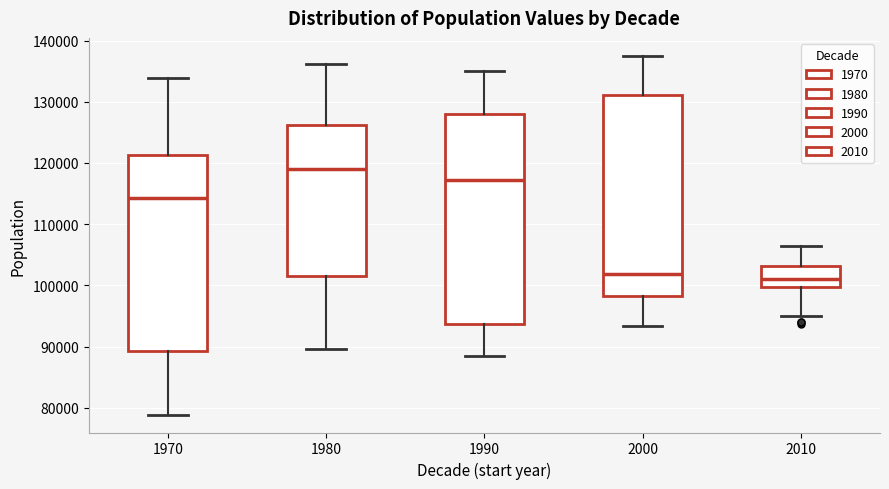

Which box's median line is the highest?

1980